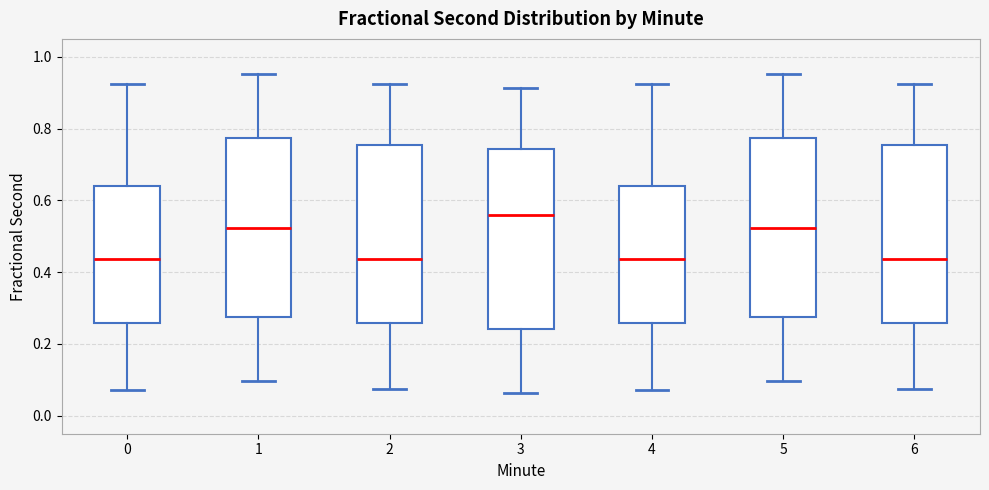

Where does the median line of the box at x = 4 sit on the y-axis? The values are not printed on the chart, so give them approximately, as read against the axis.

0.44